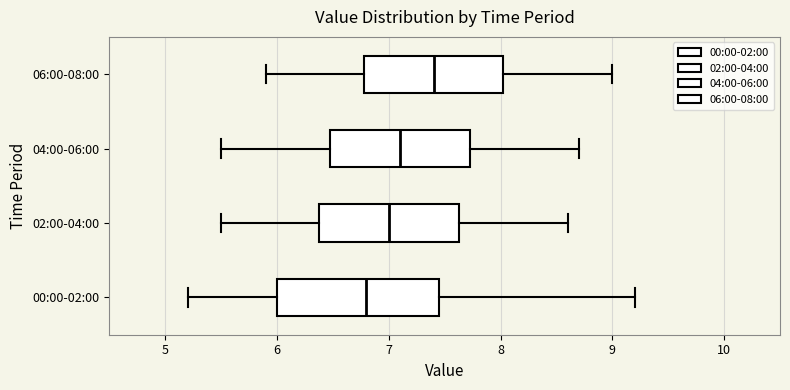

Comparing the boxes themselves (not the whiskers), which one is the widest?

00:00-02:00